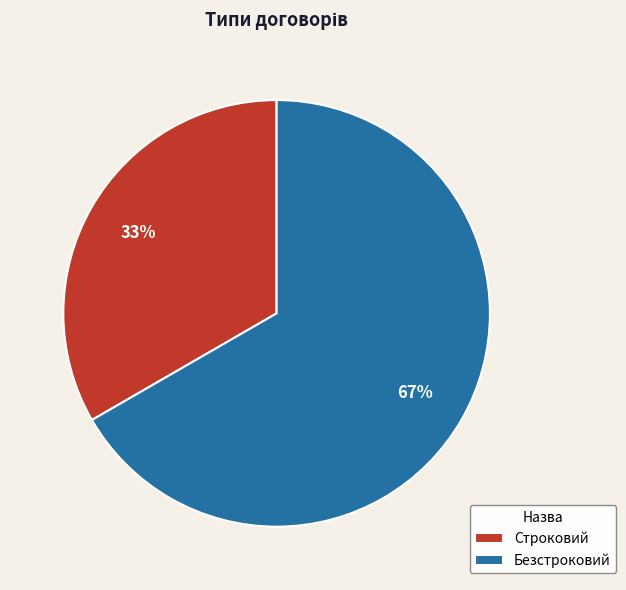

Is it true that Строковий is 27% of the pie?

False